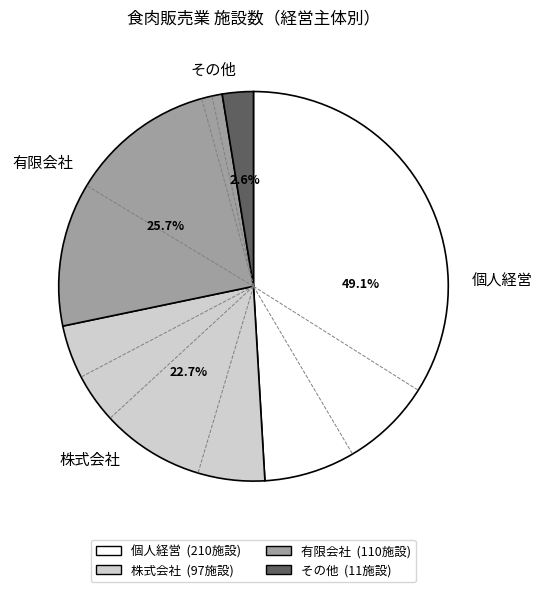

How many segments does this pie chart have?

4